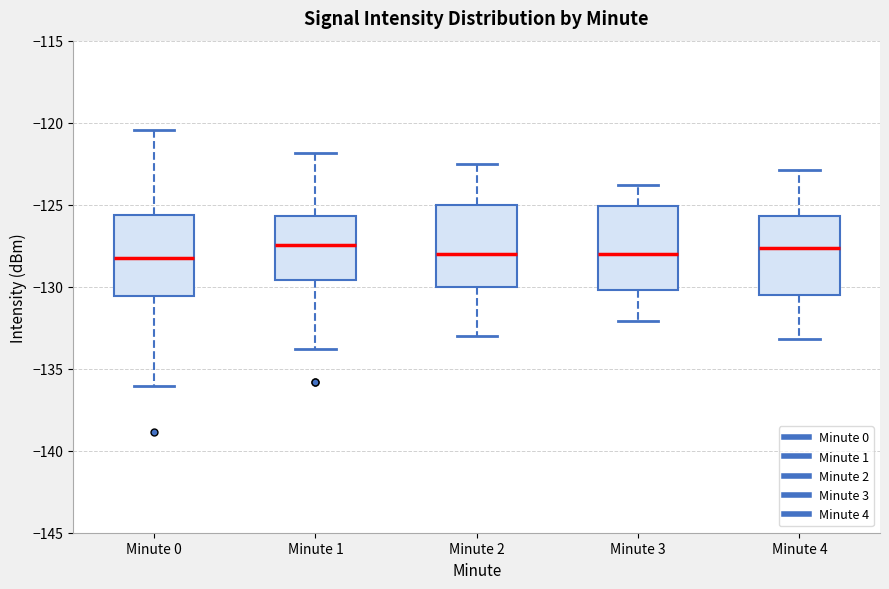

Where is the lower edge of the box for Minute 2 on the y-axis? The values are not printed on the chart, so give them approximately, as read against the axis.

-130.0